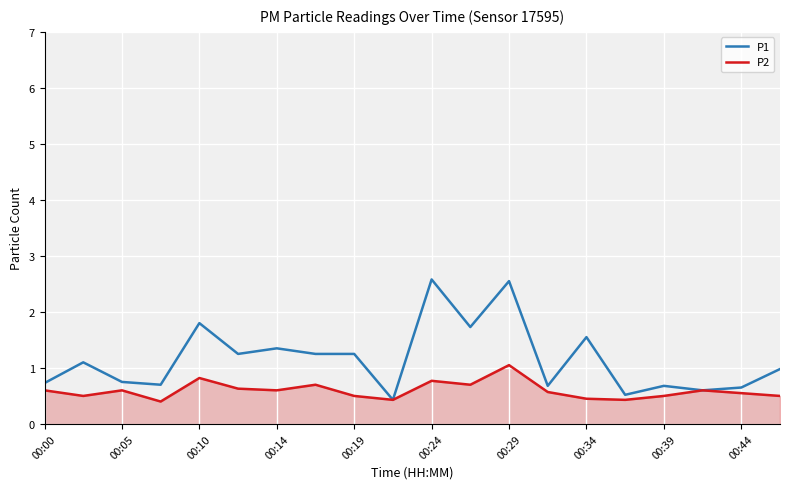

Which series has the largest total across all categories?

P1